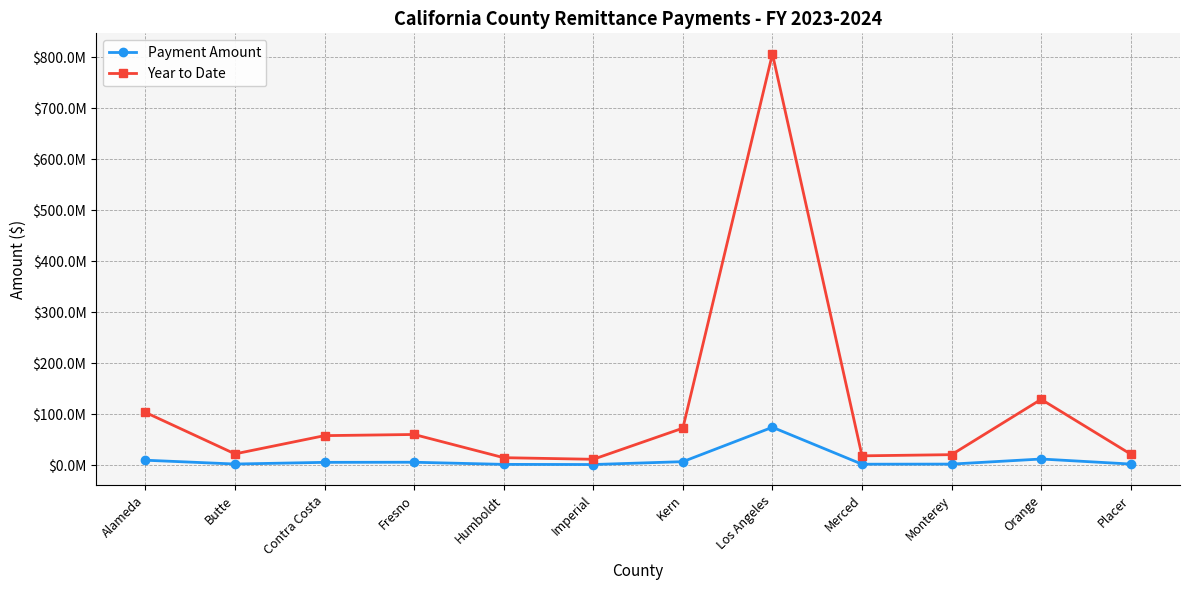

What is the label of the 4th point from the right?

Merced